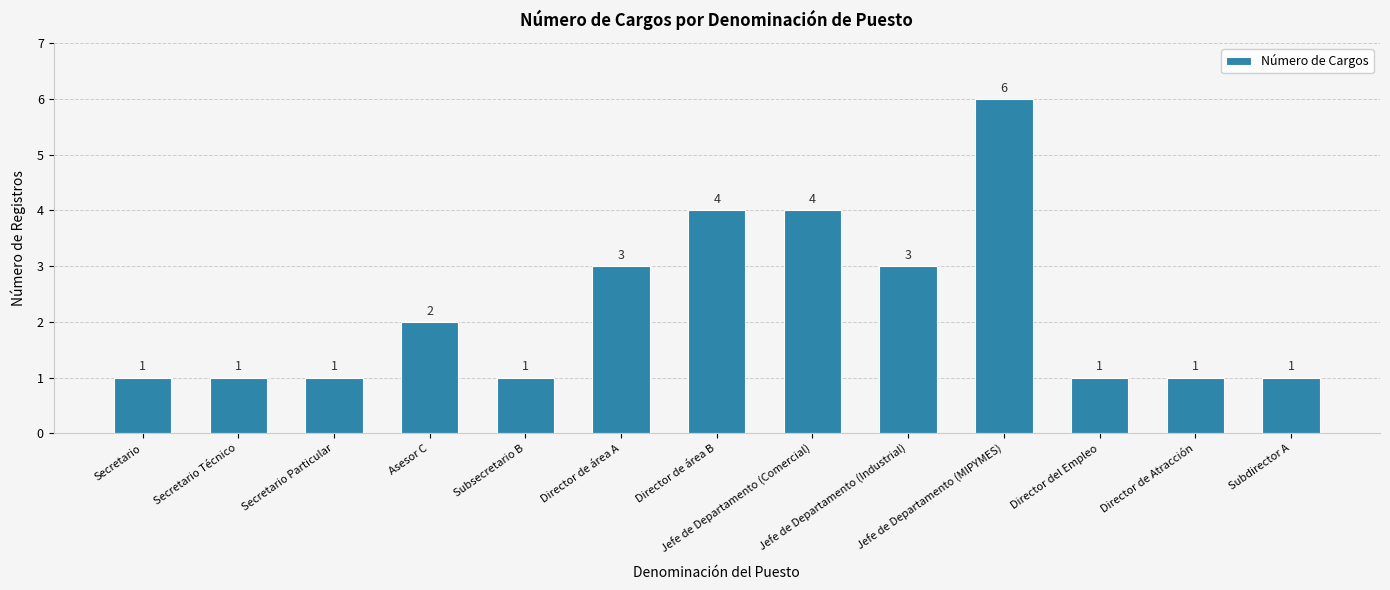

What position from the right is Jefe de Departamento (Industrial)?

5